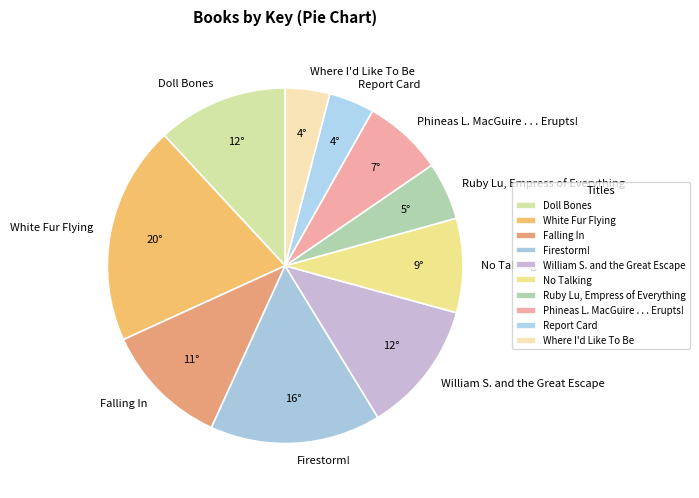

Between Ruby Lu, Empress of Everything and Firestorm!, which is larger?

Firestorm!